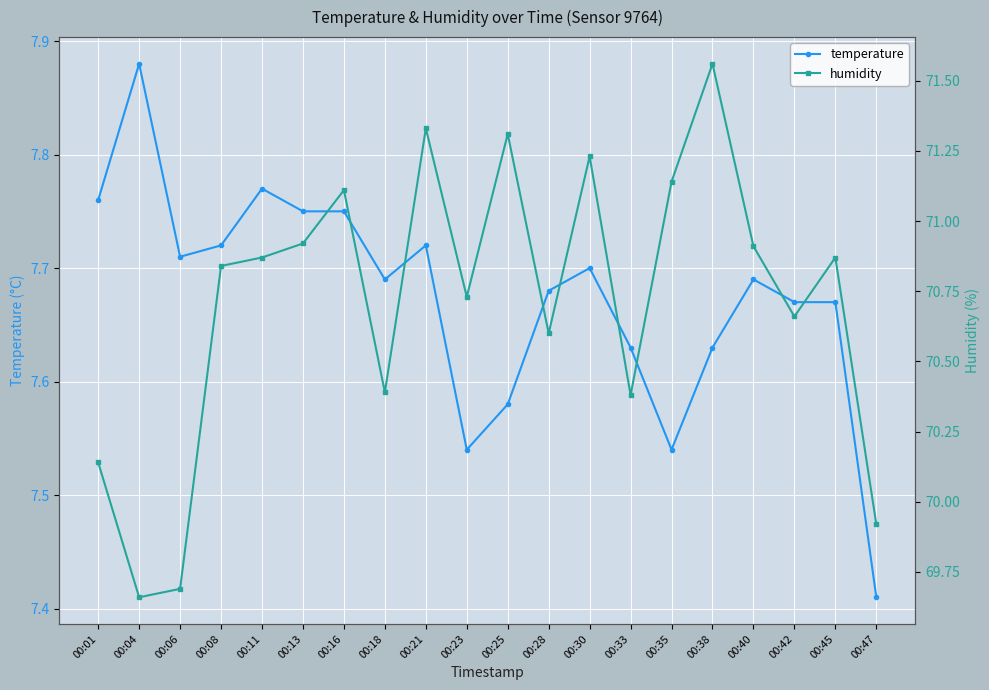

What is the approximate value of humidity at 00:08?

70.8